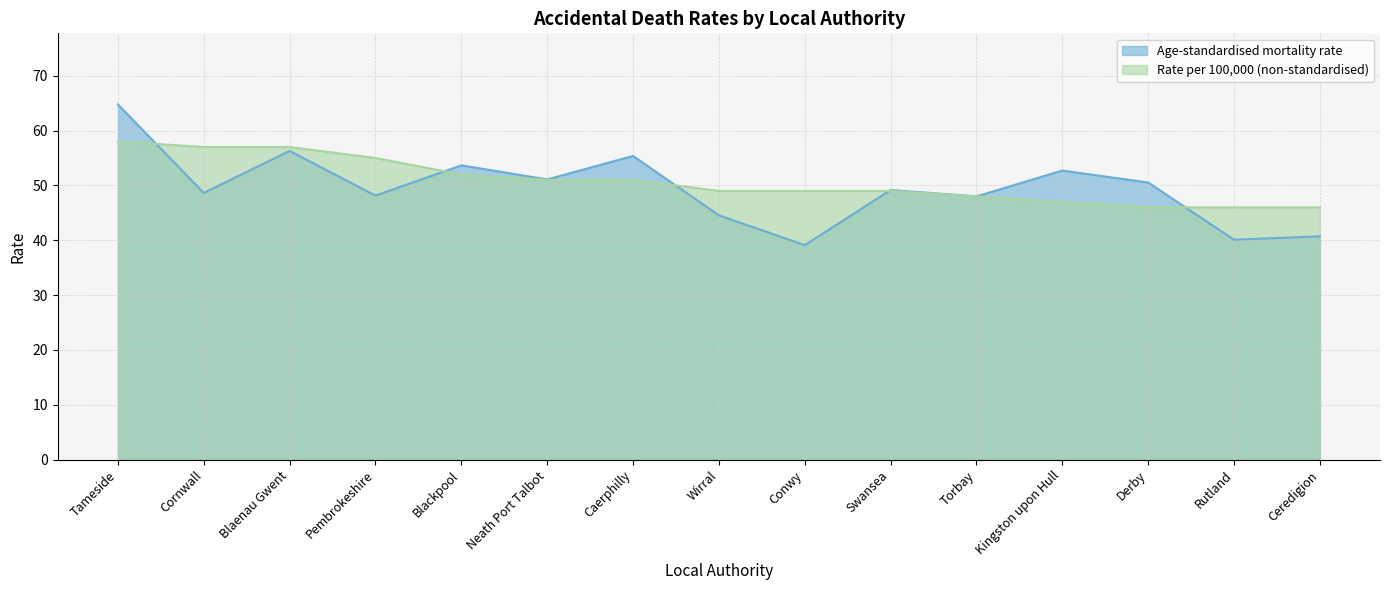

How many lines are shown in the chart?

2